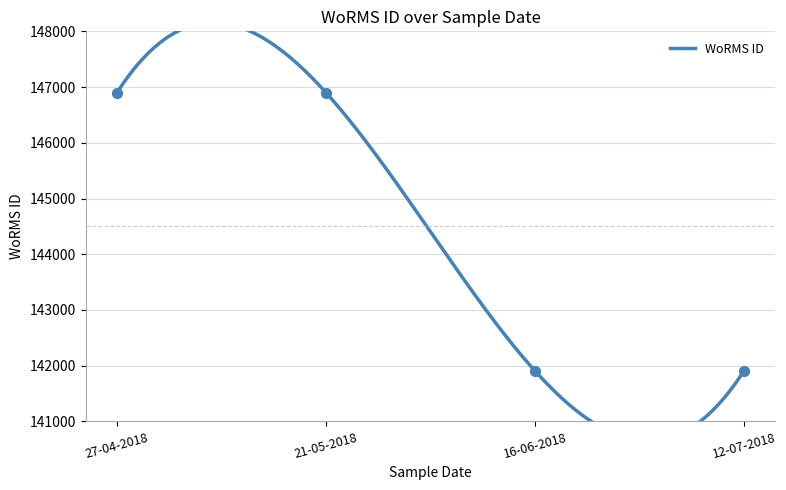

What is the ratio of the value at 27-04-2018 to the value at 21-05-2018?

1.0